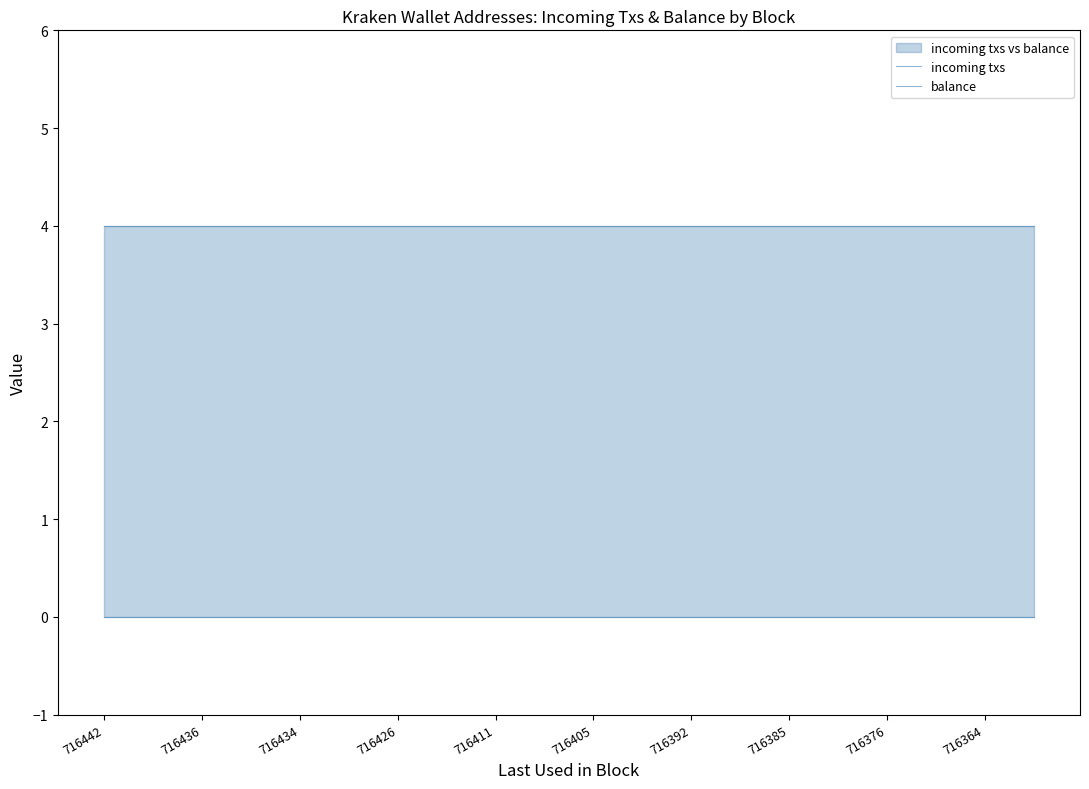

Is the value of incoming txs at 16 greater than the value of balance at 716426?

Yes